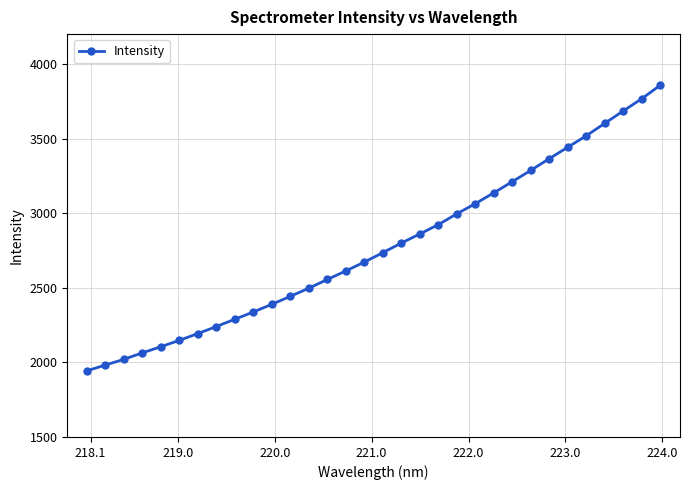

What is the greatest value displayed?

3858.1